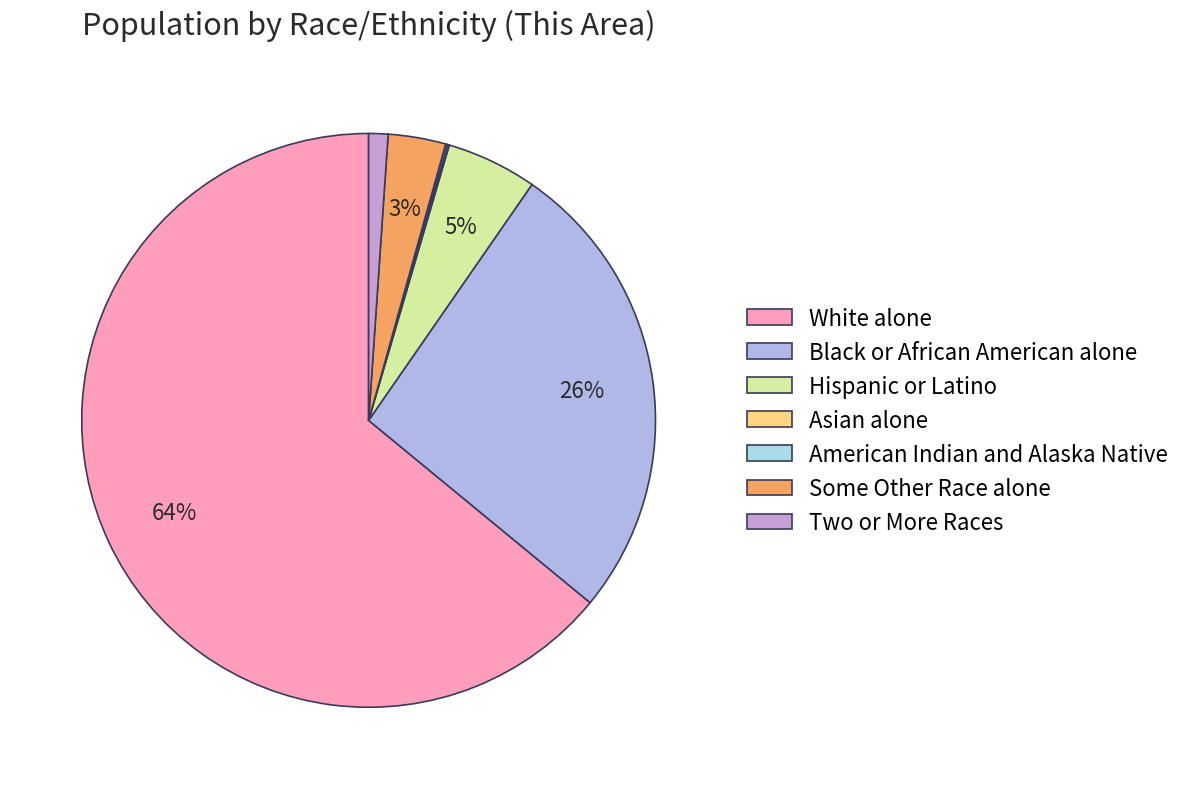

To the nearest percent, what percentage of the pie is White alone?

64%